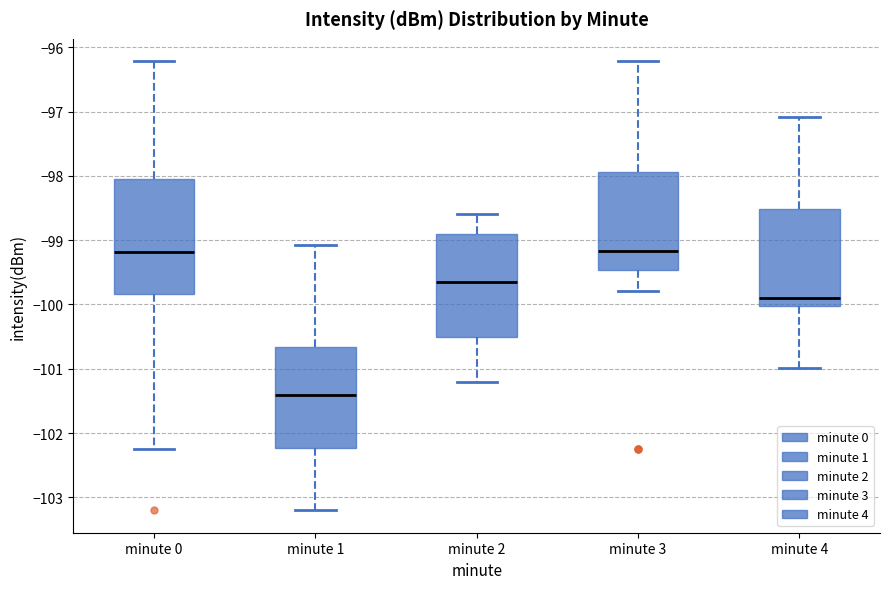

Comparing the boxes themselves (not the whiskers), which one is the tallest?

minute 0